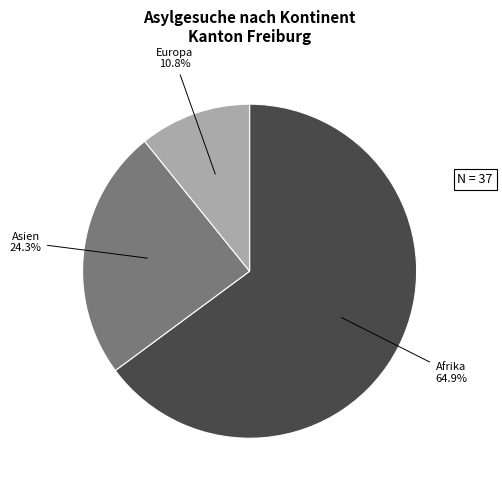

Which has a higher value, Europa or Afrika?

Afrika